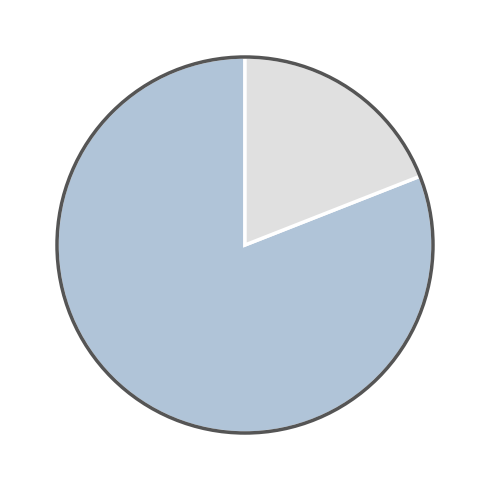

Count the number of slices in the pie.

2